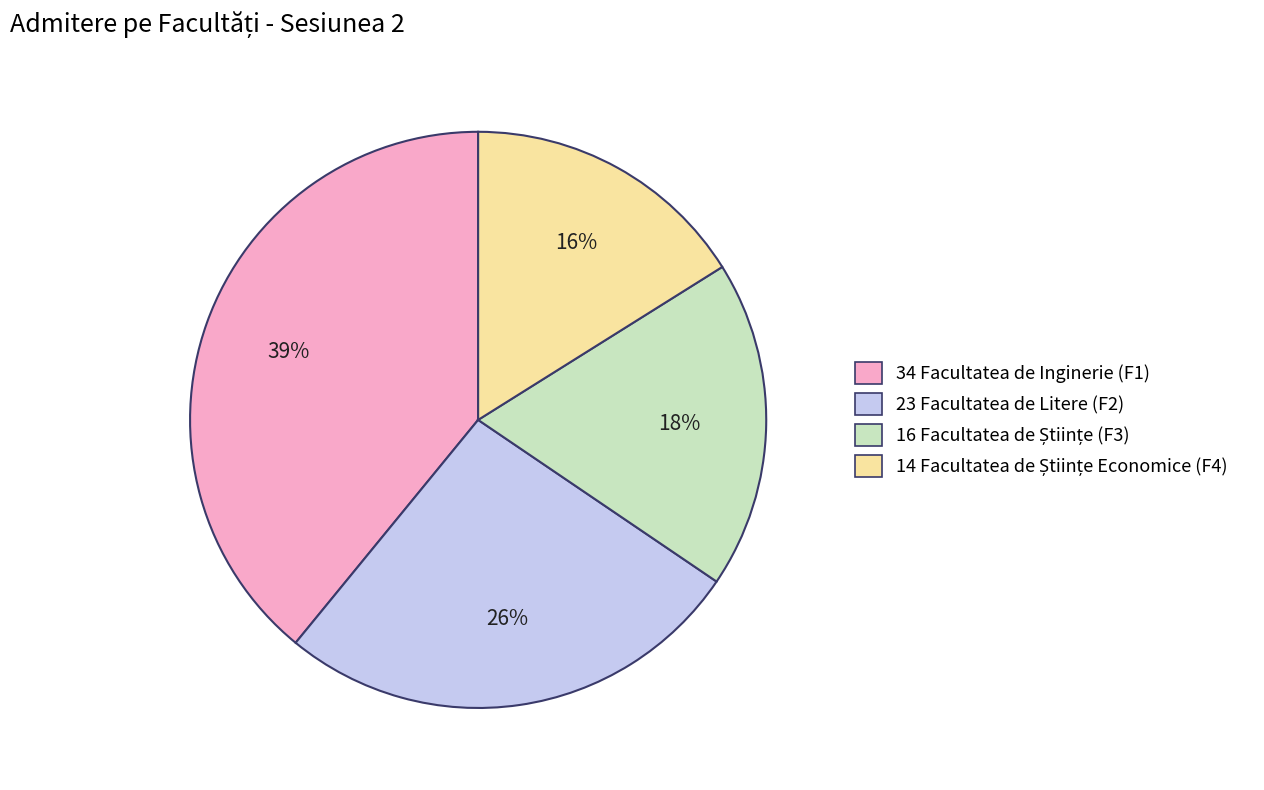

Count the number of slices in the pie.

4